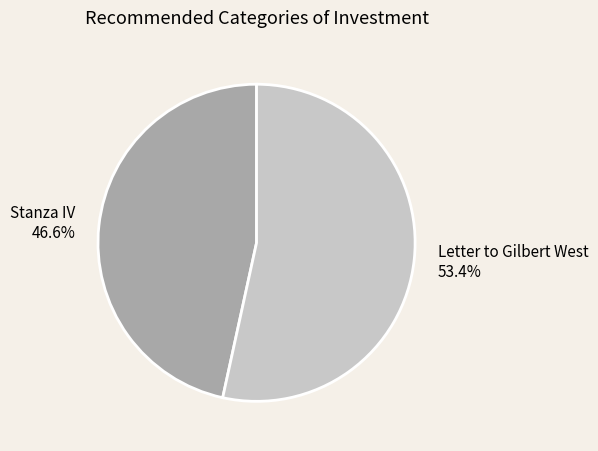

Which slice is the largest?

Letter to Gilbert West